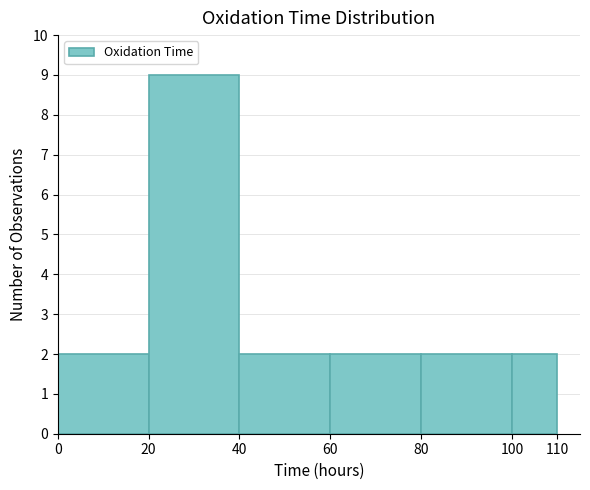

Reading left to right, transcribe this chart: for each bar, give the range it covers on the x-axis and its height. The values are not printed on the chart, so give them approximately, as read against the axis.

0 to 20: 2
20 to 40: 9
40 to 60: 2
60 to 80: 2
80 to 100: 2
100 to 110: 2